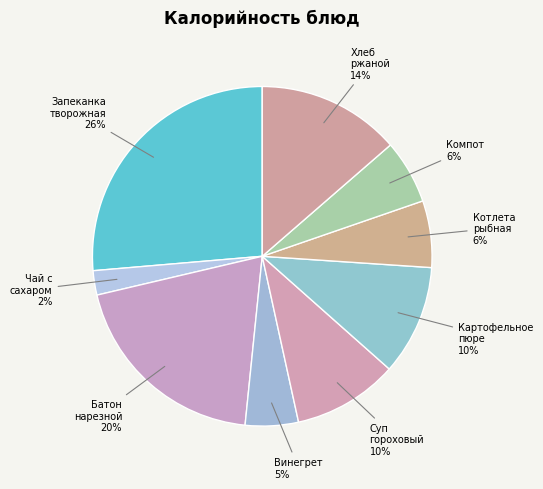

To the nearest percent, what portion does Суп гороховый represent?

10%